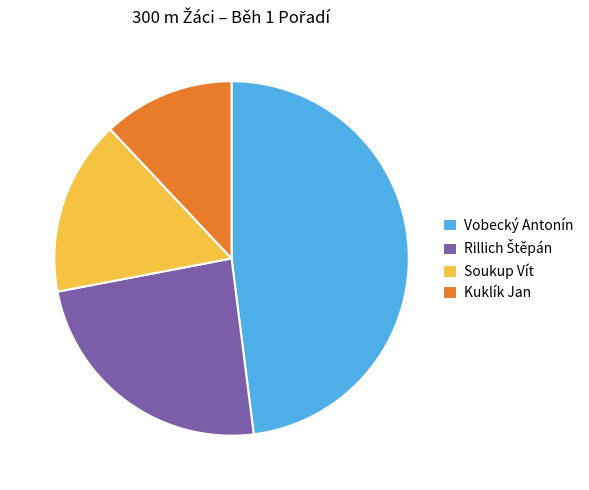

Between Vobecký Antonín and Kuklík Jan, which is larger?

Vobecký Antonín